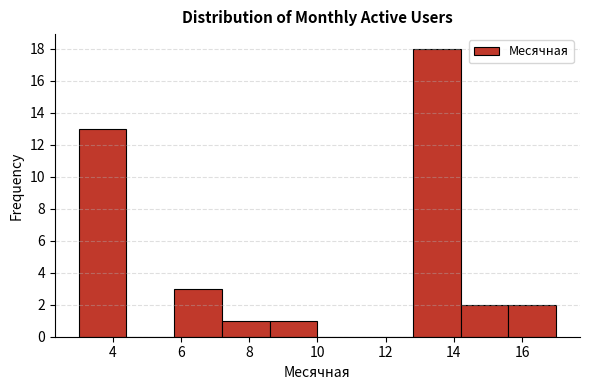

Reading left to right, transcribe this chart: for each bar, give the range it covers on the x-axis and its height. The values are not printed on the chart, so give them approximately, as read against the axis.

3.0 to 4.4: 13
4.4 to 5.8: 0
5.8 to 7.2: 3
7.2 to 8.6: 1
8.6 to 10.0: 1
10.0 to 11.4: 0
11.4 to 12.8: 0
12.8 to 14.2: 18
14.2 to 15.6: 2
15.6 to 17.0: 2